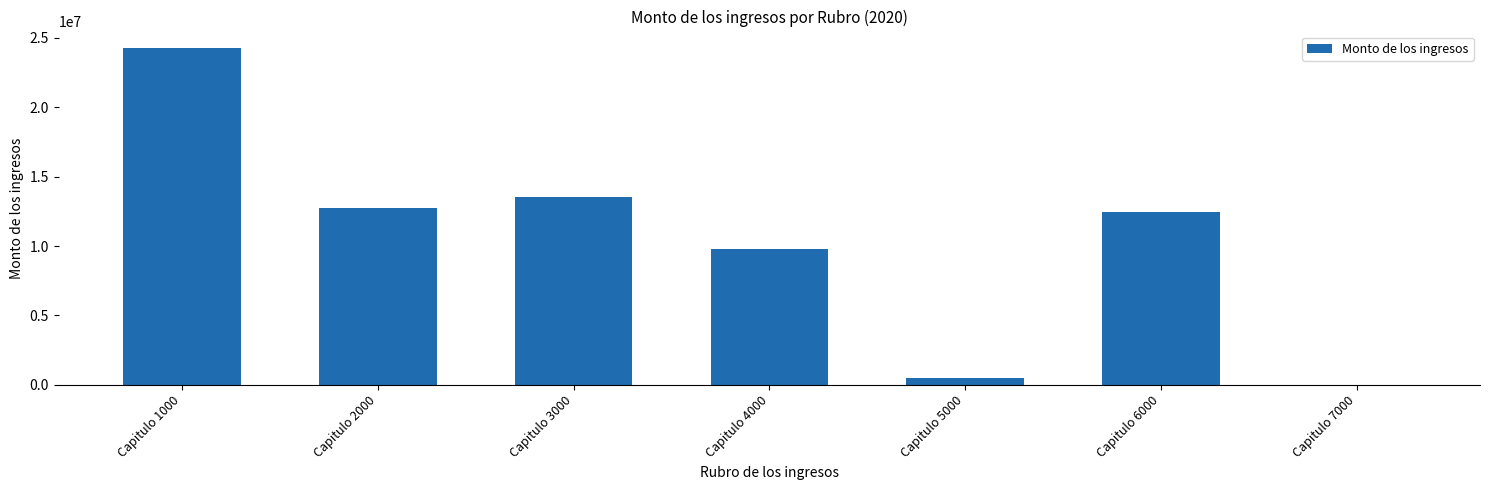

How many positive values are there?

6